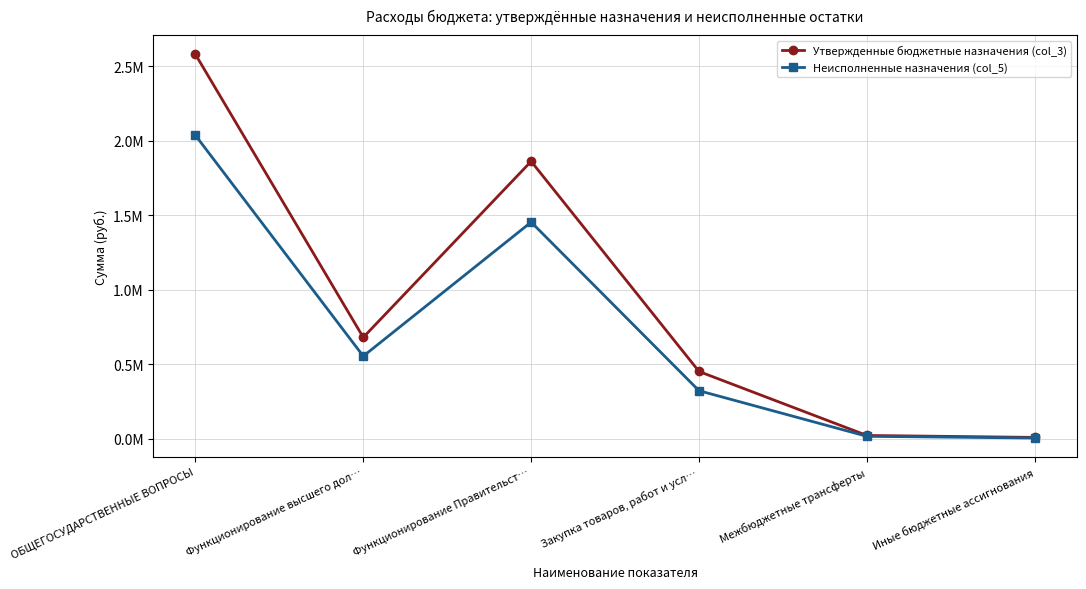

Which series has the largest total across all categories?

Утвержденные бюджетные назначения (col_3)